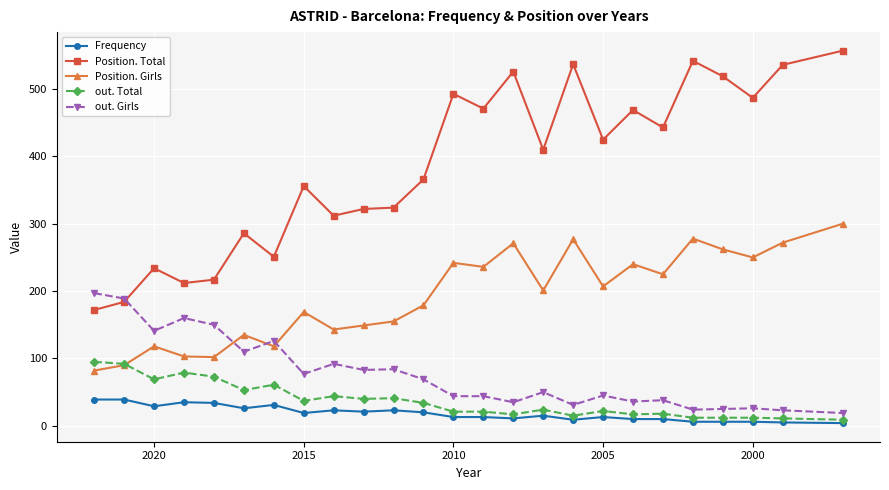

Which series changed the most between 2005 and 2010?

Position. Total